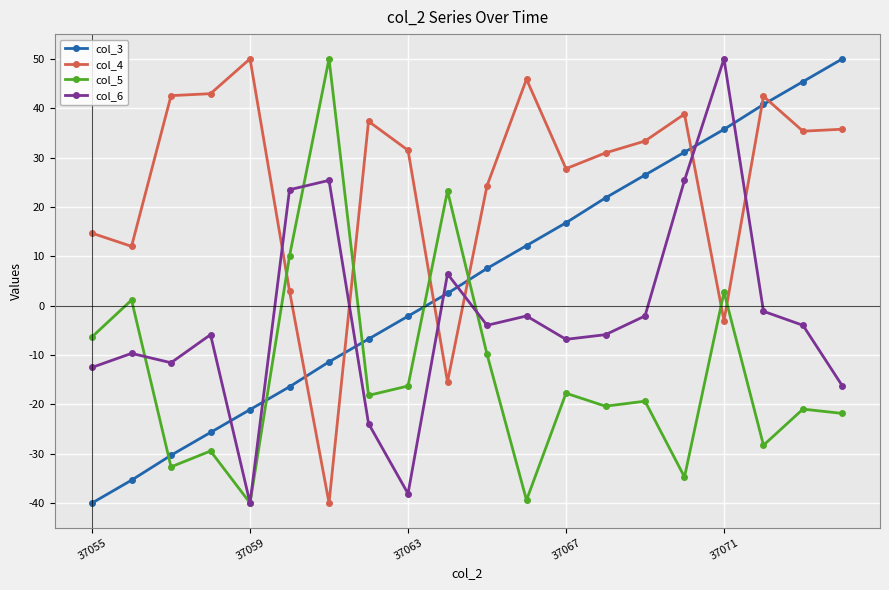

Which series ends up on top after the final intersection of col_4 and col_3?

col_3